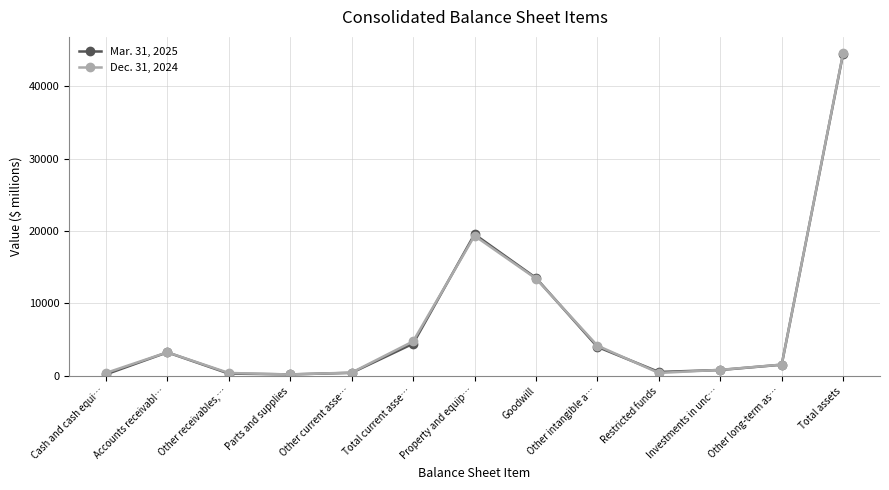

The value of Dec. 31, 2024 at Cash and cash equi… is 414. True or false?

True